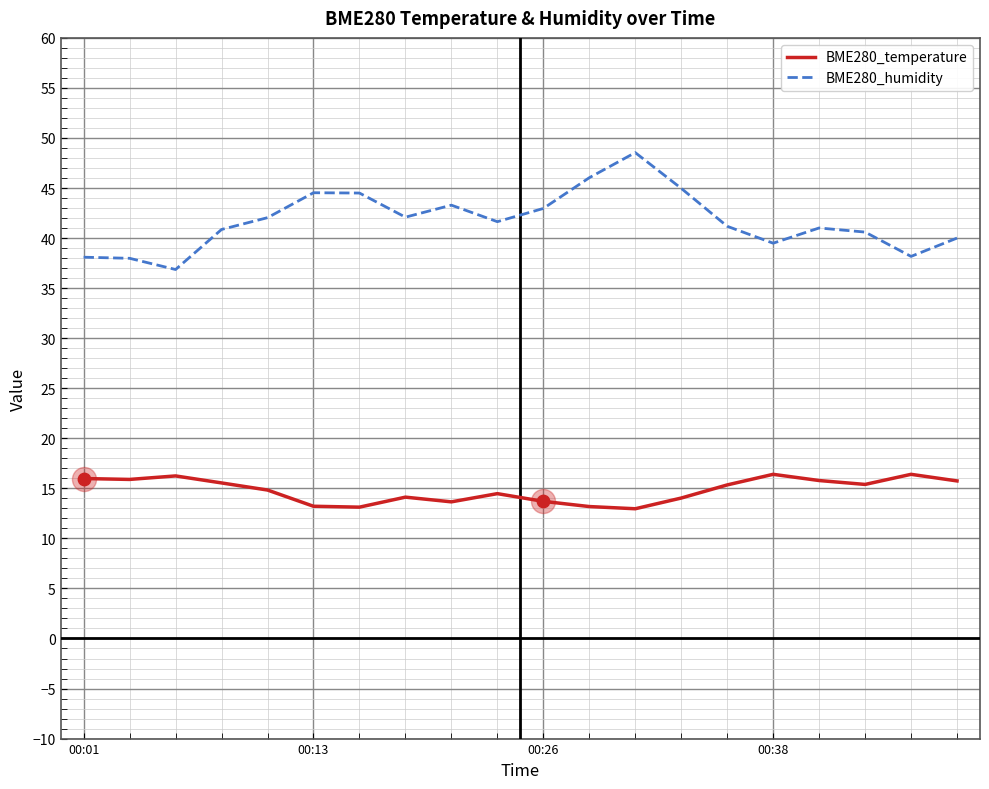

What are all the series names shown in the legend?

BME280_temperature, BME280_humidity